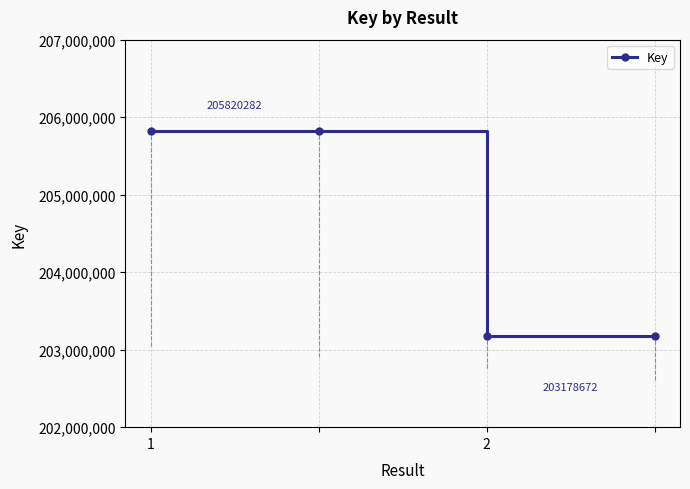

What is the highest value of the Key series?

205820282